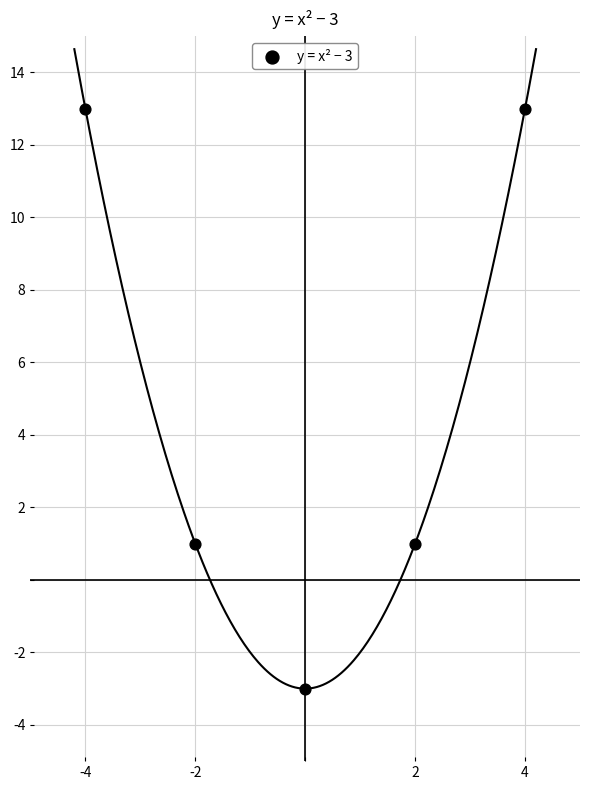

What is the average Y value?

5